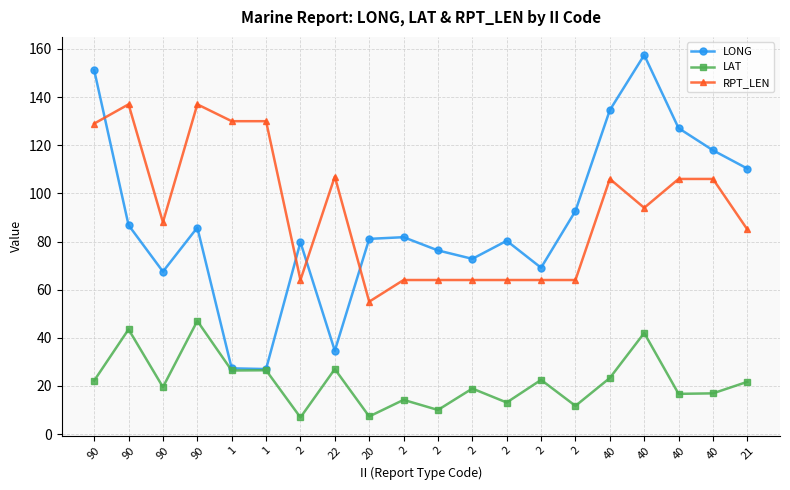

How many data points in RPT_LEN are less than 94?

10